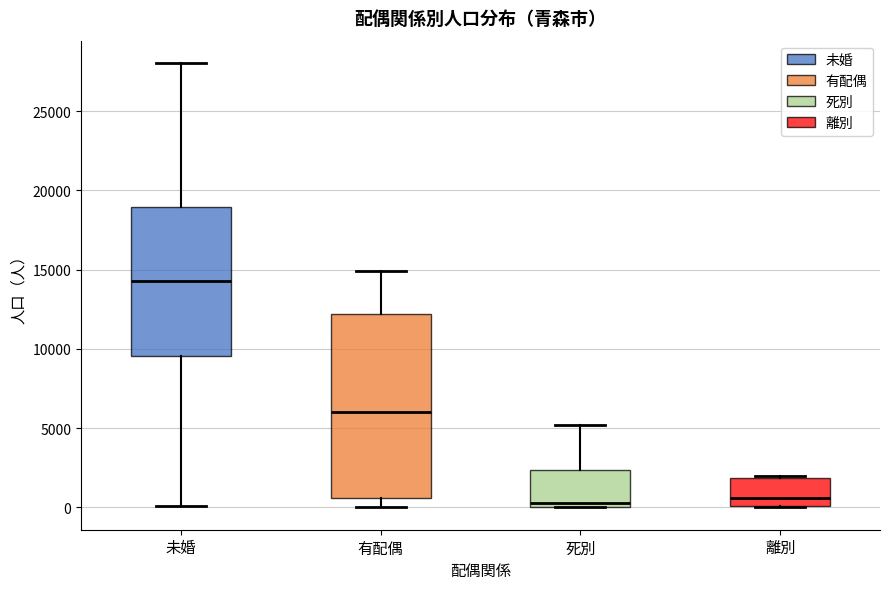

Where is the upper edge of the box for 離別 on the y-axis? The values are not printed on the chart, so give them approximately, as read against the axis.

2000